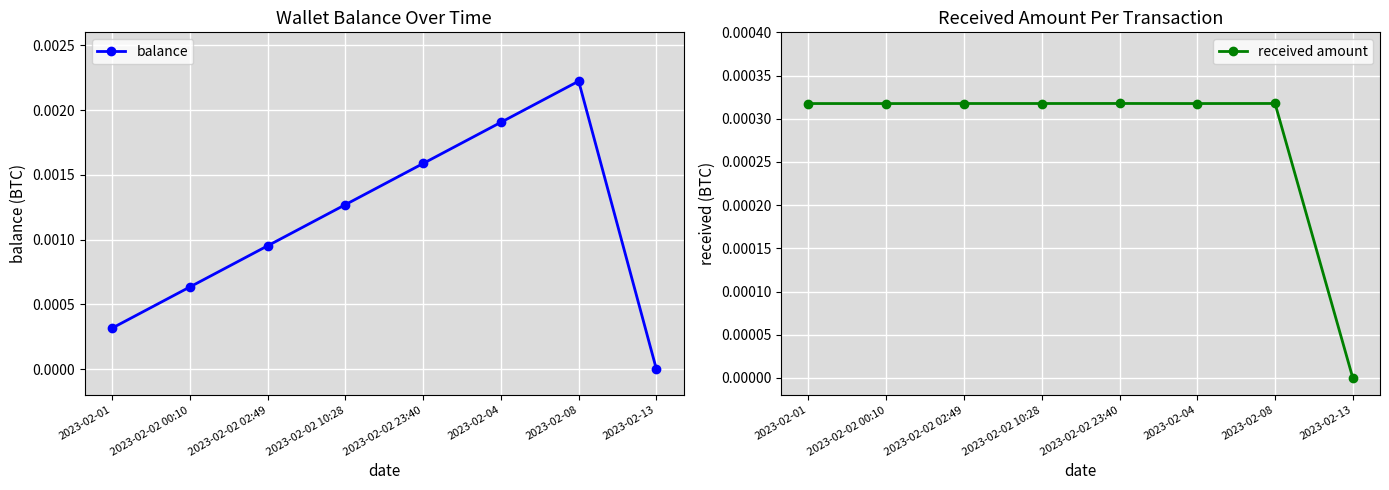

True or false: received amount and balance intersect in this chart.

False